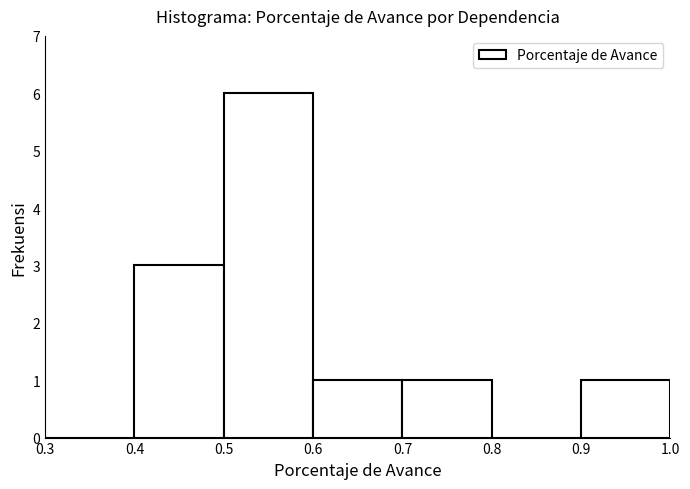

Reading left to right, transcribe this chart: for each bar, give the range it covers on the x-axis and its height. The values are not printed on the chart, so give them approximately, as read against the axis.

0.3 to 0.4: 0
0.4 to 0.5: 3
0.5 to 0.6: 6
0.6 to 0.7: 1
0.7 to 0.8: 1
0.8 to 0.9: 0
0.9 to 1.0: 1